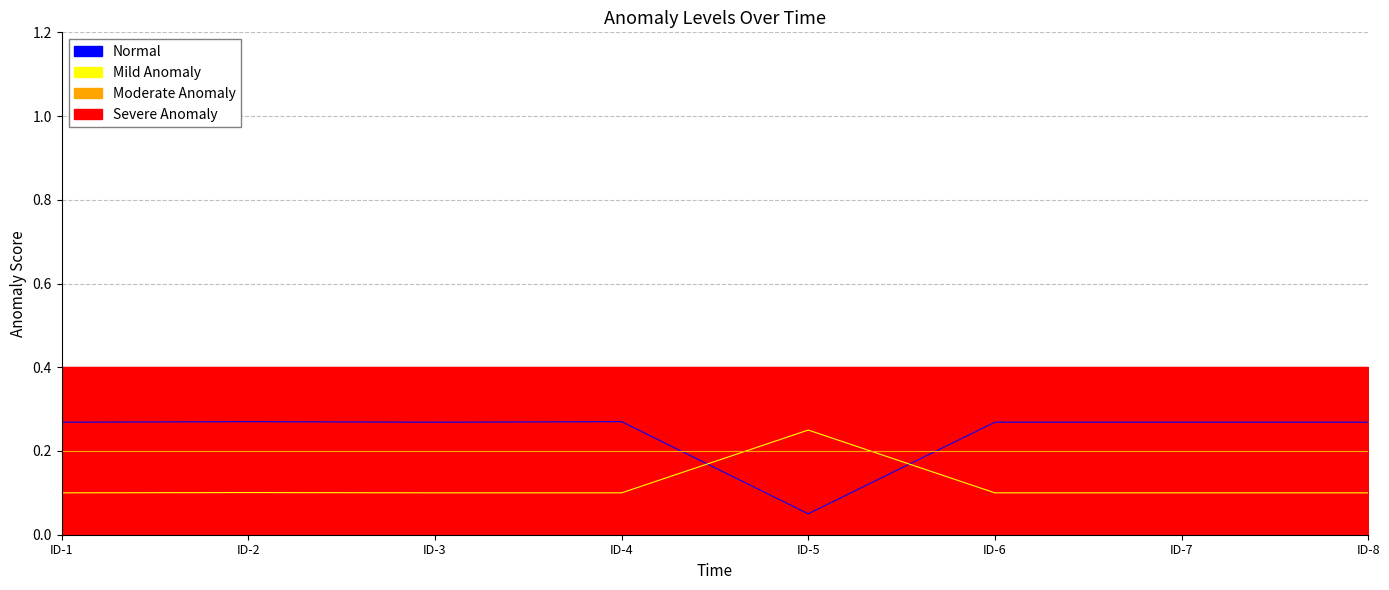

What is the total value across all series at ID-3?

0.4